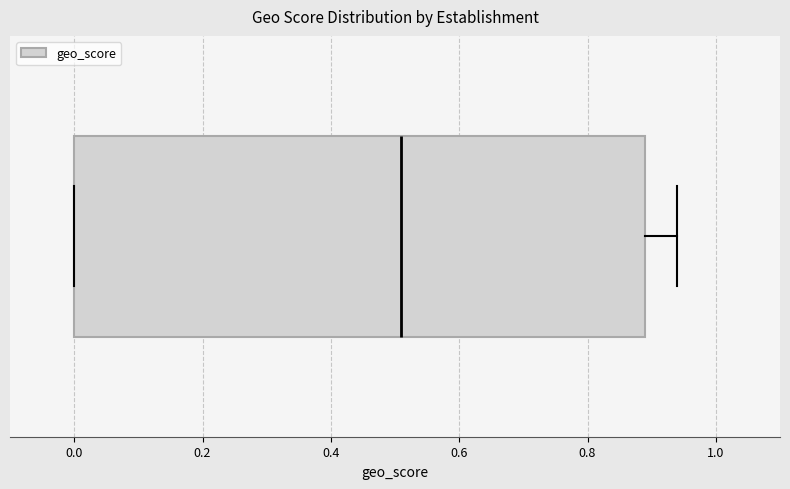

Read this box plot against the x-axis: the position of the median line, the range covered by the box, and the ends of both whiskers. The values are not printed on the chart, so give them approximately, as read against the axis.

median 0.52, box 0.00 to 0.90, whiskers 0.00 to 0.94